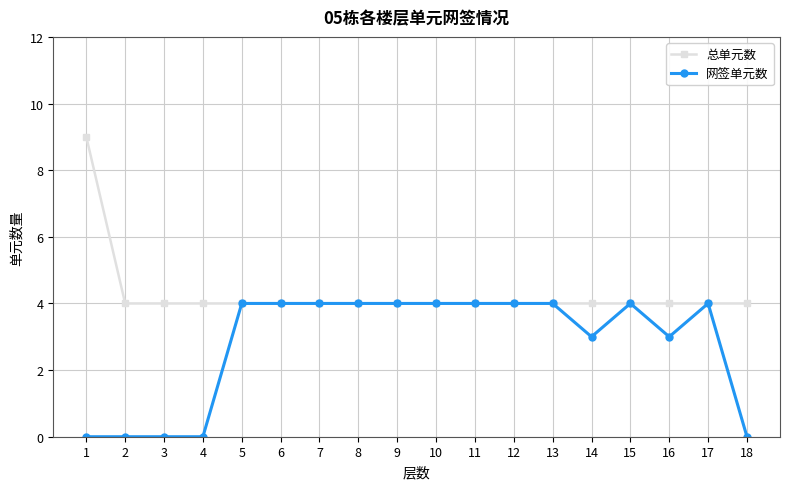

Which series has the largest total across all categories?

总单元数